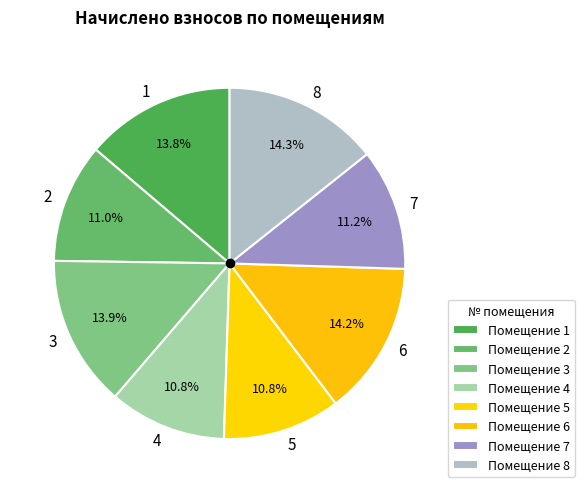

What is the ratio of the value at 3 to the value at 2?

1.3